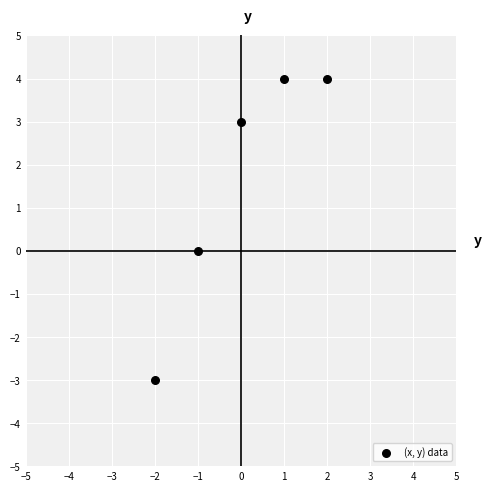

What is the range of X values (max minus min)?

4